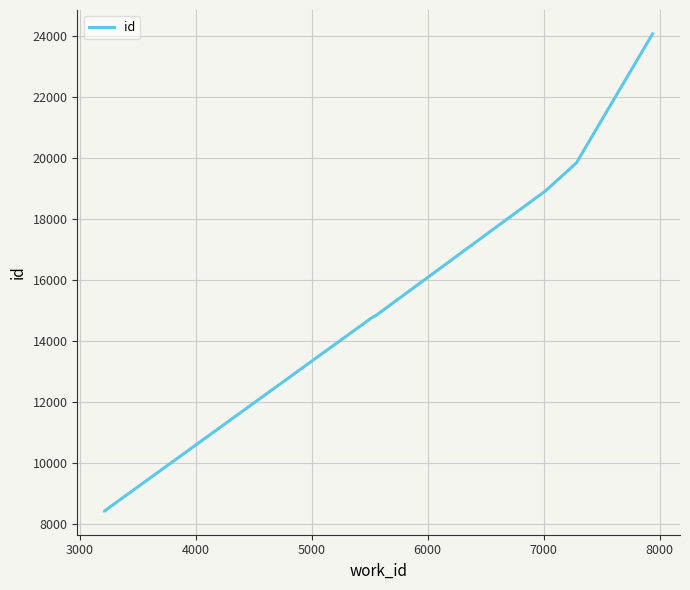

What is the sum of all values?

153771